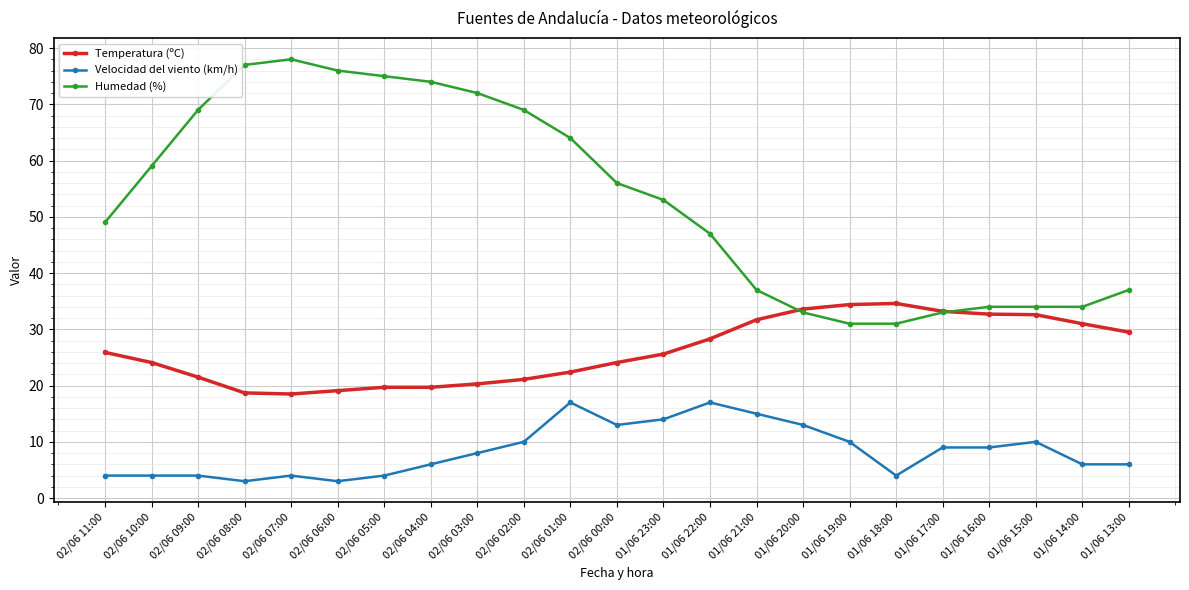

True or false: Humedad (%) has more than 0 points higher than both neighbors.

True